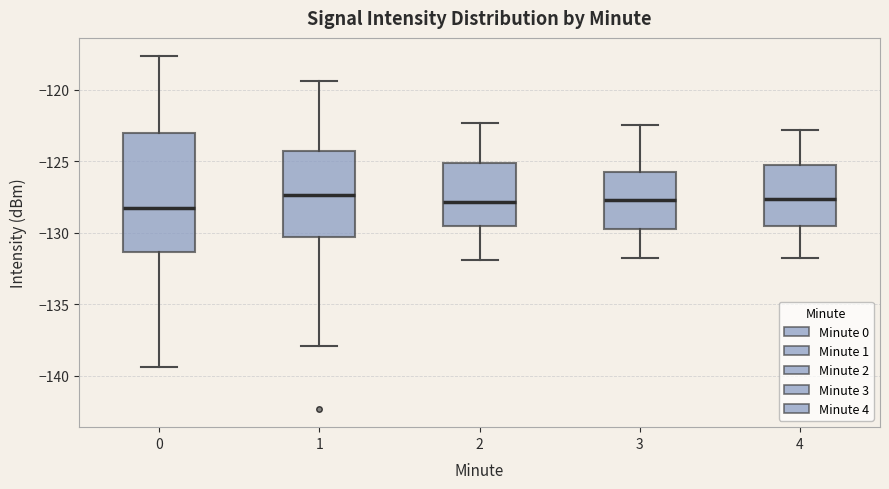

Which box is the tallest, from its lower edge to its upper edge?

0